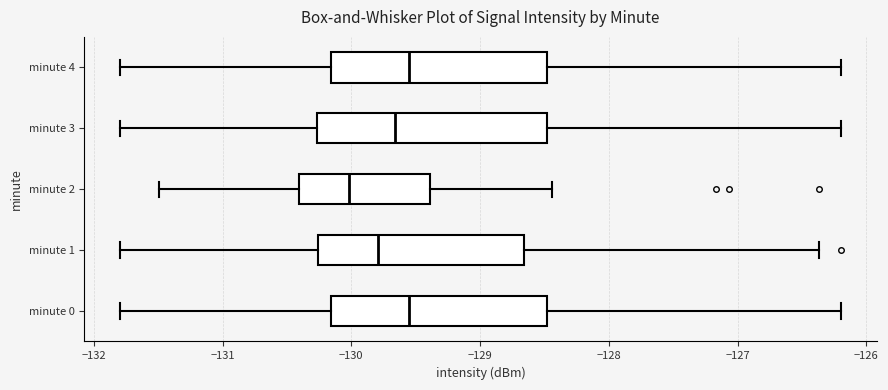

Which box has the furthest to the left median line?

minute 2